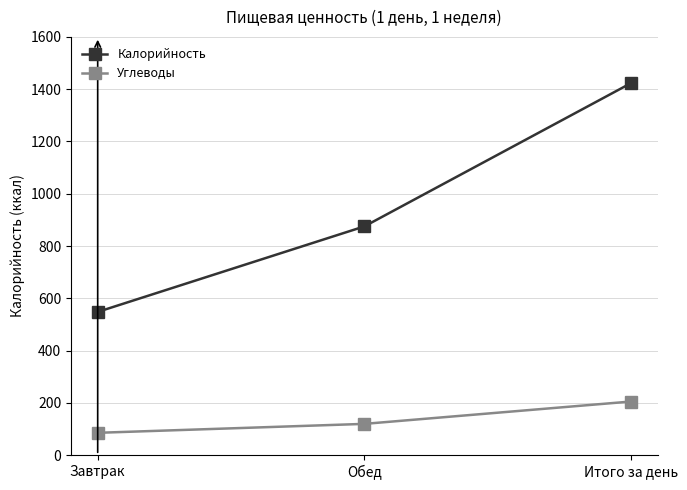

What position from the right is Обед?

2